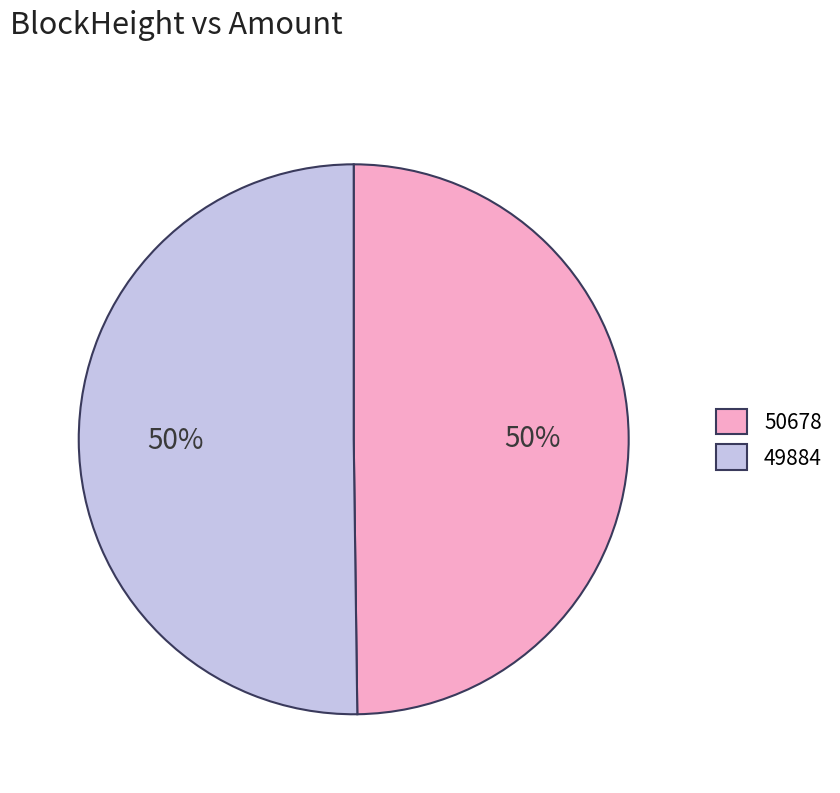

To the nearest percent, what portion does 50678 represent?

50%